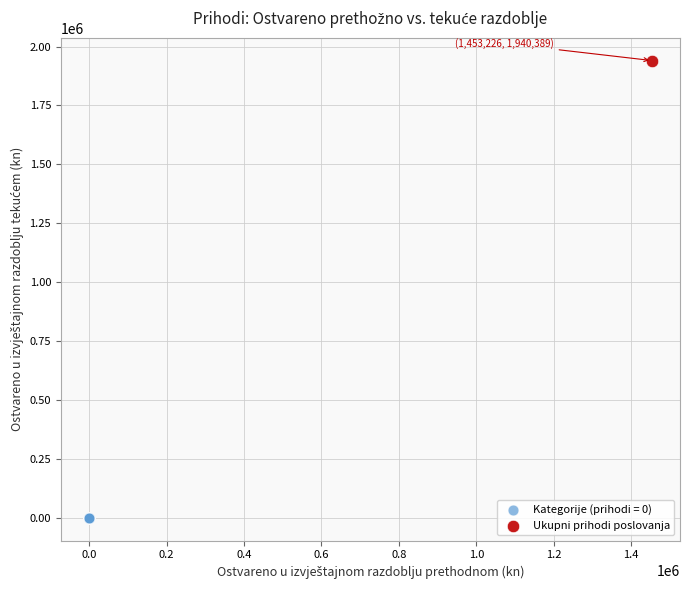

What are all the series names shown in the legend?

Kategorije (prihodi = 0), Ukupni prihodi poslovanja